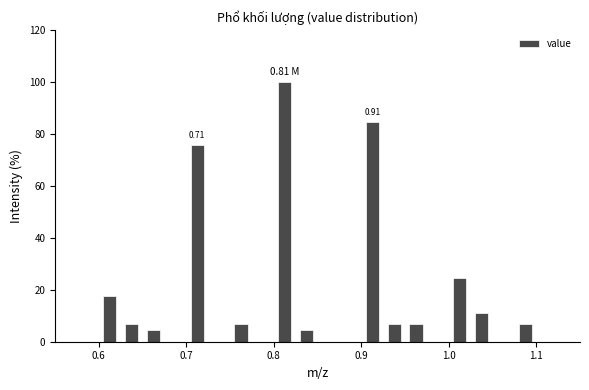

Read against the x-axis, roughly where is the centre of the tallest bar?

0.81